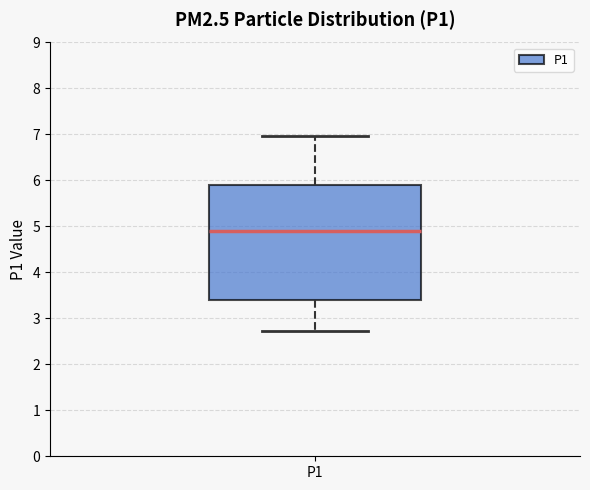

Read this box plot against the y-axis: the position of the median line, the range covered by the box, and the ends of both whiskers. The values are not printed on the chart, so give them approximately, as read against the axis.

median 4.9, box 3.4 to 5.9, whiskers 2.7 to 7.0